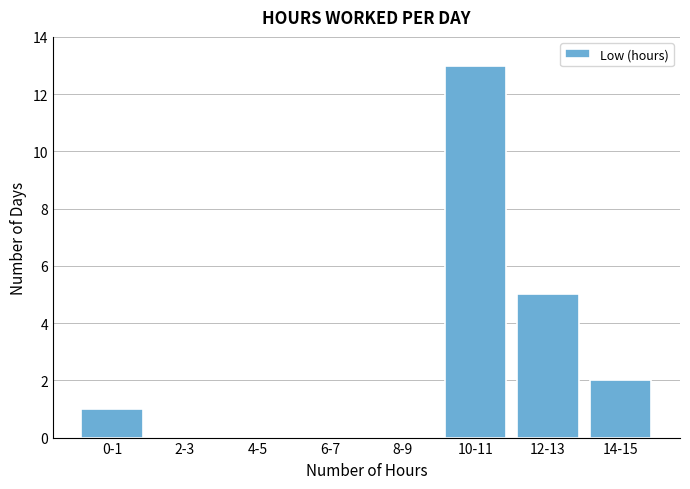

Reading left to right, transcribe all the data shown in this chart.

0-1=1	2-3=0	4-5=0	6-7=0	8-9=0	10-11=13	12-13=5	14-15=2